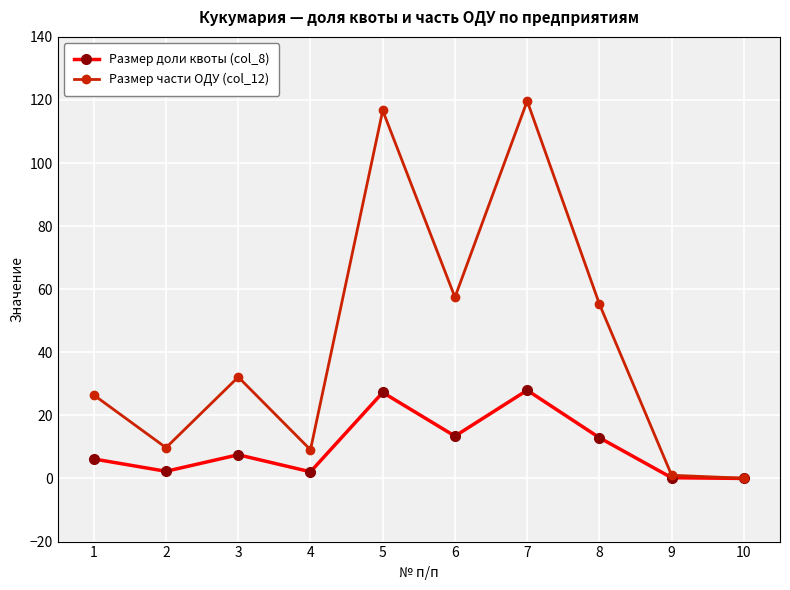

Between 6 and 10, which series saw the biggest shift?

Размер части ОДУ (col_12)